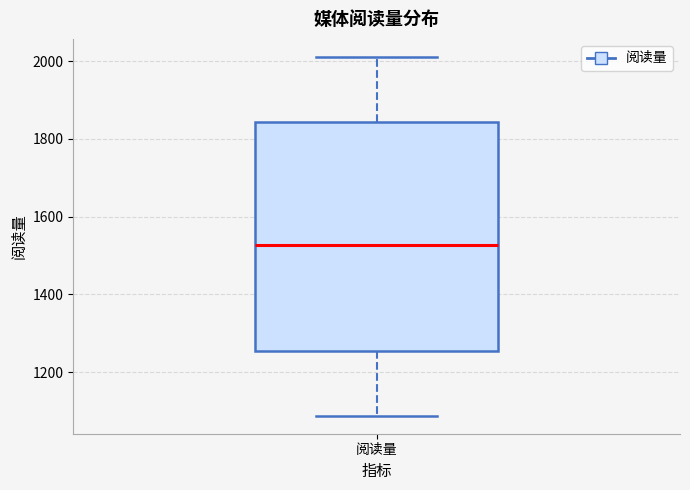

Transcribe this box plot: give where the median line is, the range the box spans, and where the two whiskers end, as read against the y-axis. The values are not printed on the chart, so give them approximately, as read against the axis.

median 1520, box 1260 to 1840, whiskers 1080 to 2020